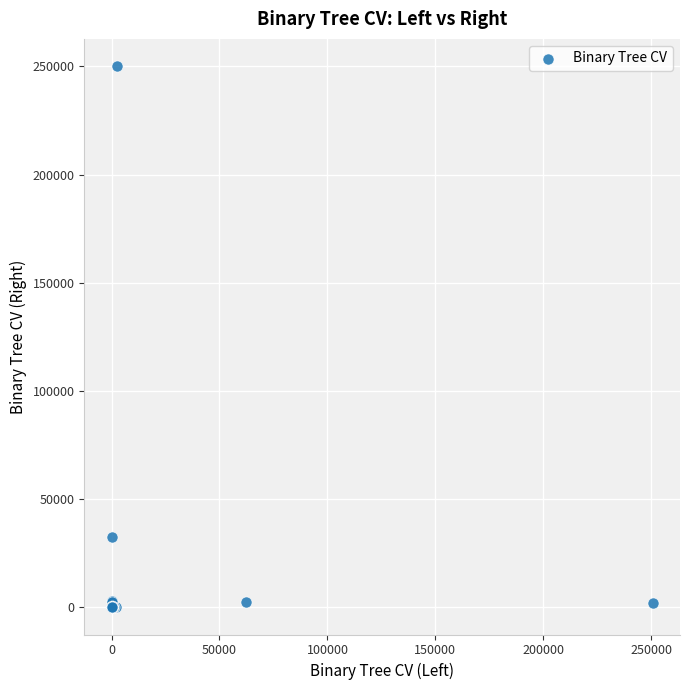

What Y value in the scatter plot is closest to 125105?

32599